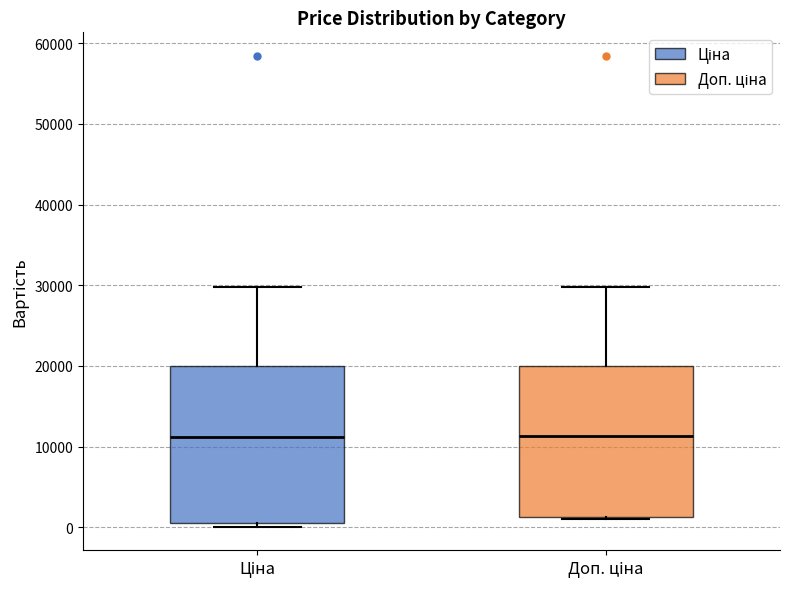

Reading left to right, transcribe this box plot: for each box, give where its median line is, the range the box spans, and where its two whiskers end, as read against the y-axis. The values are not printed on the chart, so give them approximately, as read against the axis.

Ціна: median 11000, box 1000 to 20000, whiskers 0 to 30000
Доп. ціна: median 11000, box 1000 to 20000, whiskers 1000 to 30000